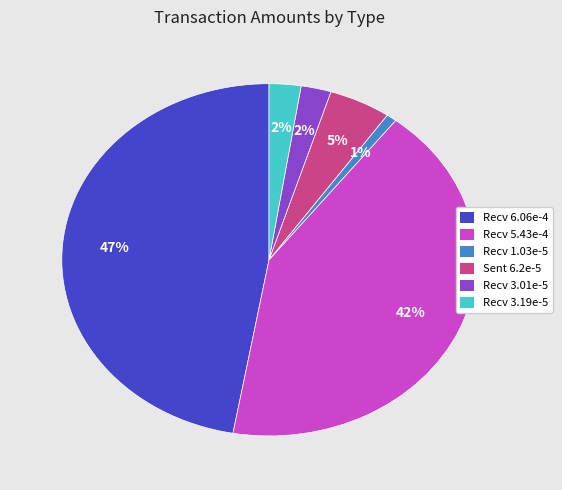

To the nearest percent, what is the difference between the largest and smallest slice percentages?

46%